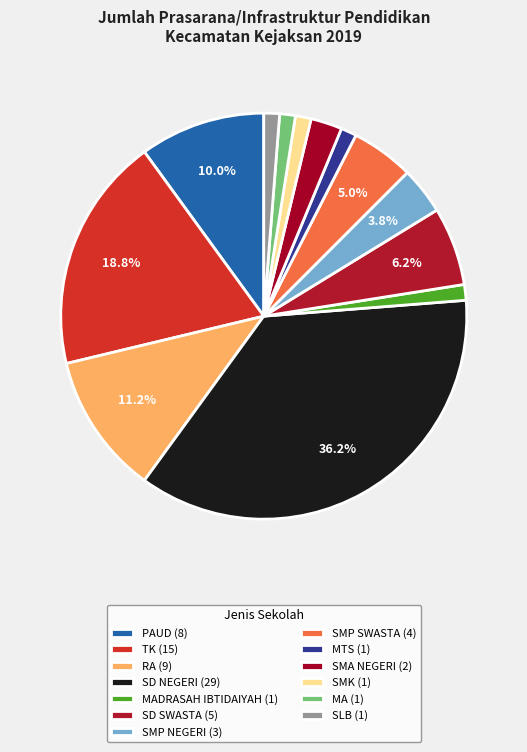

Which category has the smallest portion of the pie?

MADRASAH IBTIDAIYAH